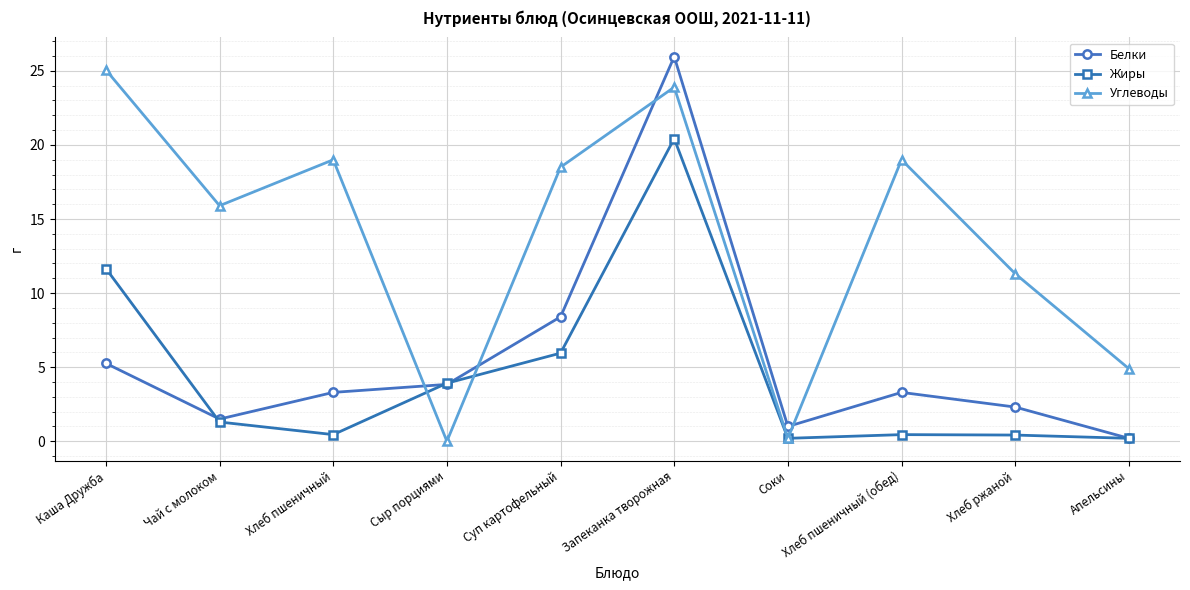

What value does the Углеводы series have at Каша Дружба?

25.1